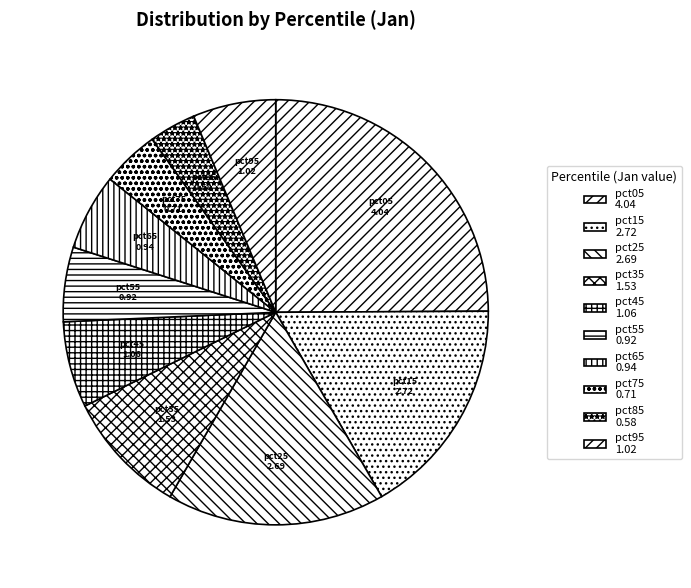

Combined, do pct05 and pct85 account for over 50%?

No